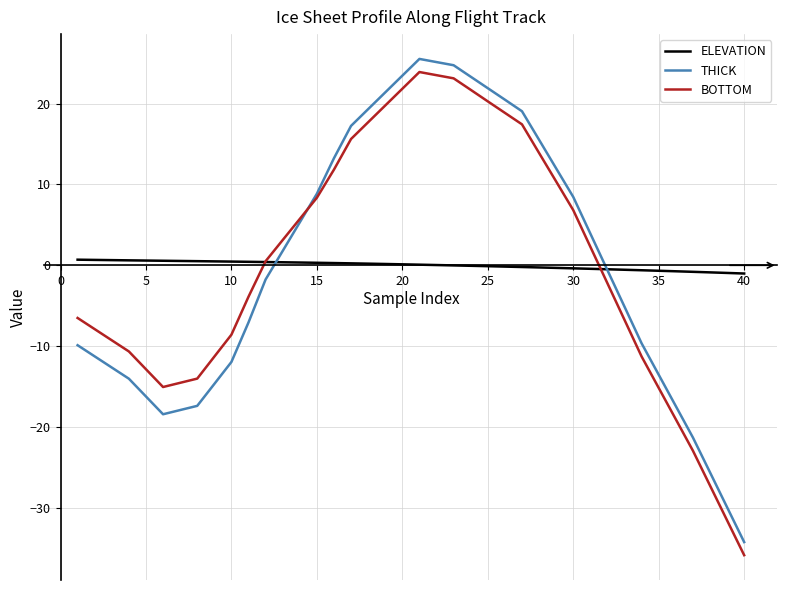

What is the maximum value shown in the chart?

25.5